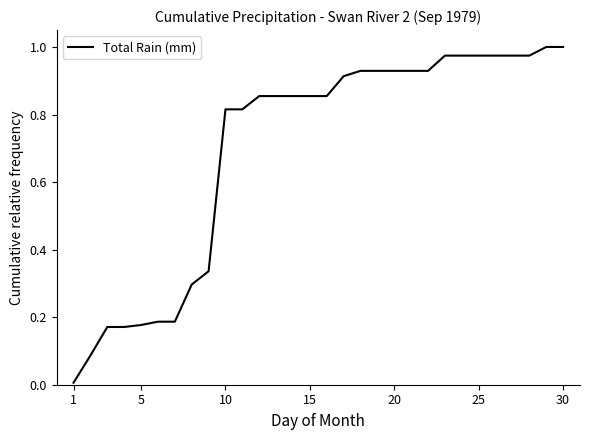

Does the chart display data point markers on the line(s)?

No